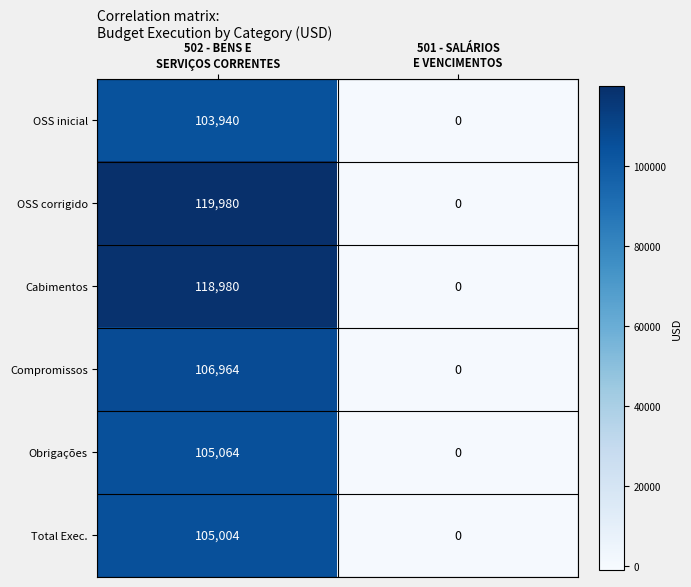

Which series has the largest total across all categories?

OSS corrigido